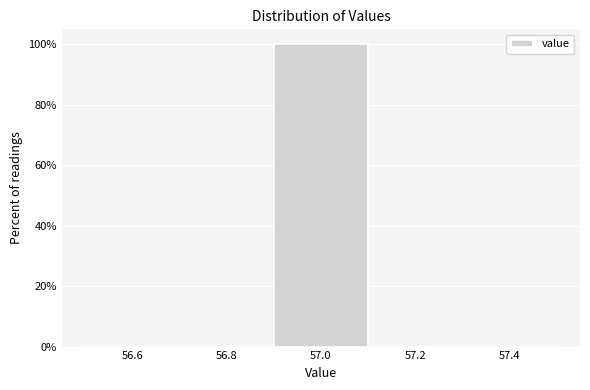

Over which range of the x-axis is the bar tallest?

56.9 to 57.1